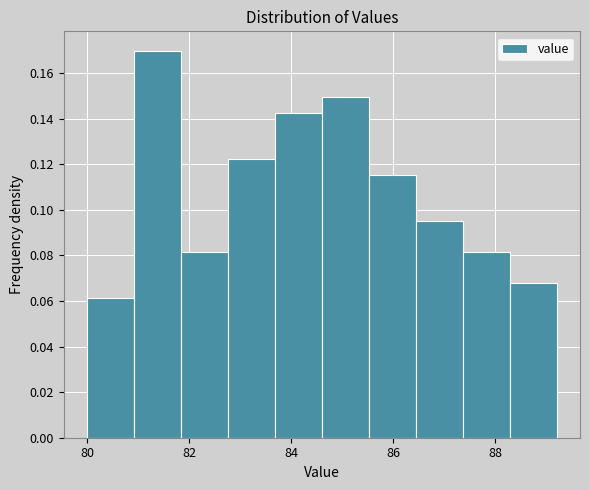

What is the height of the bar covering 88.28 to 89.20 on the x-axis? Neither the bar edges nor the heights are printed on the chart, so give them approximately, as read against the axes.

0.068